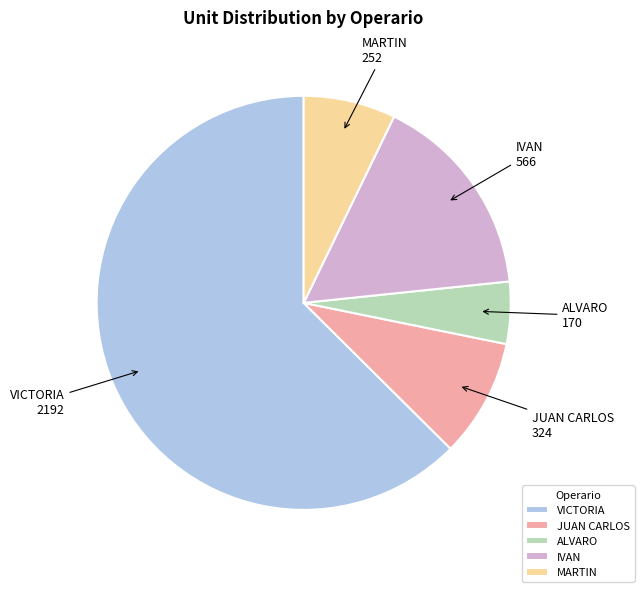

Between VICTORIA and ALVARO, which is larger?

VICTORIA